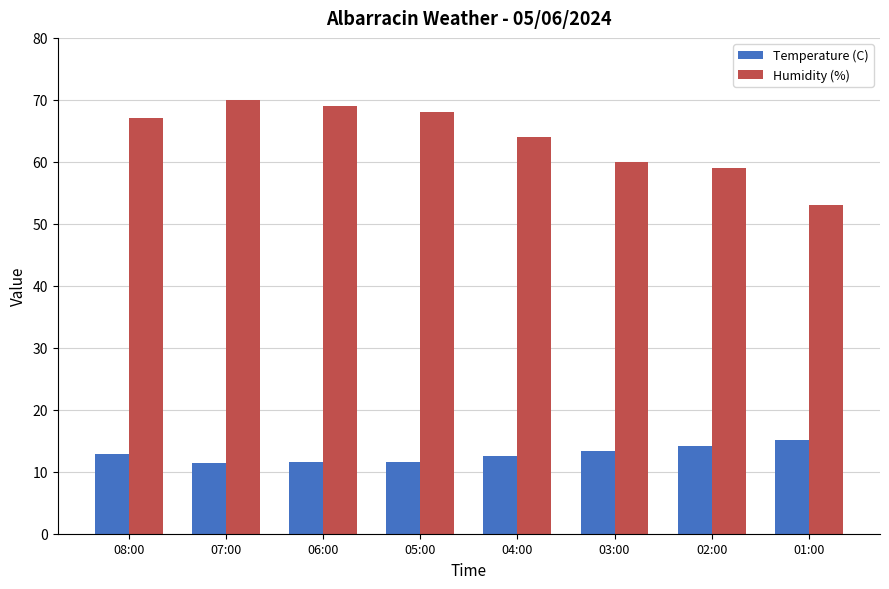

At how many categories does at least one series exceed 23?

8